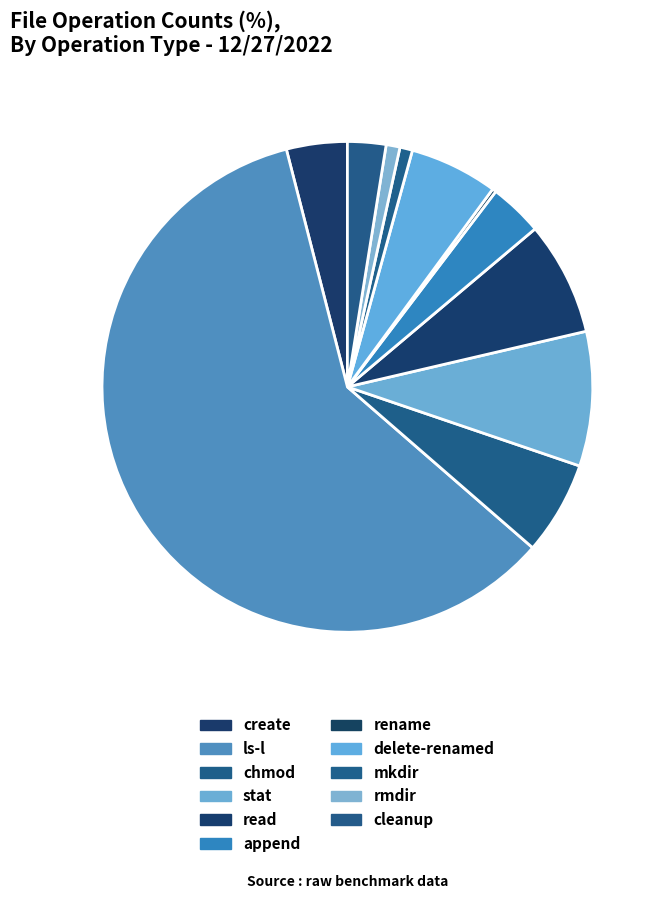

Rank the categories by value from highest to lowest.

ls-l, stat, read, chmod, delete-renamed, create, append, cleanup, rmdir, mkdir, rename